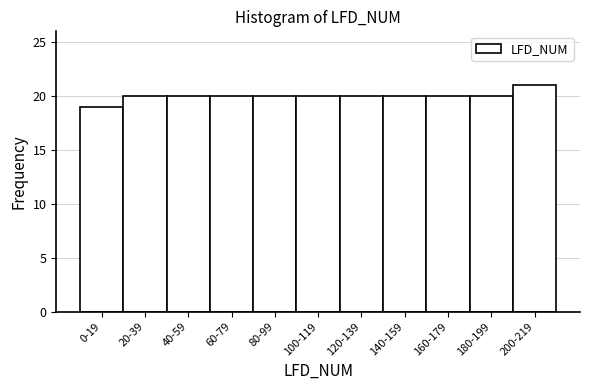

Reading right to left, extract all data points from this chart.

21	20	20	20	20	20	20	20	20	20	19